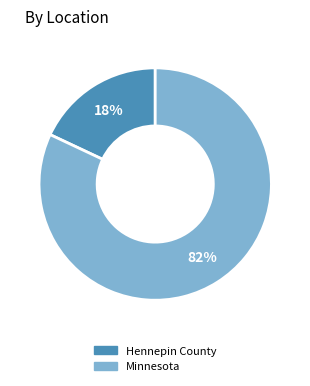

Count the number of slices in the pie.

2